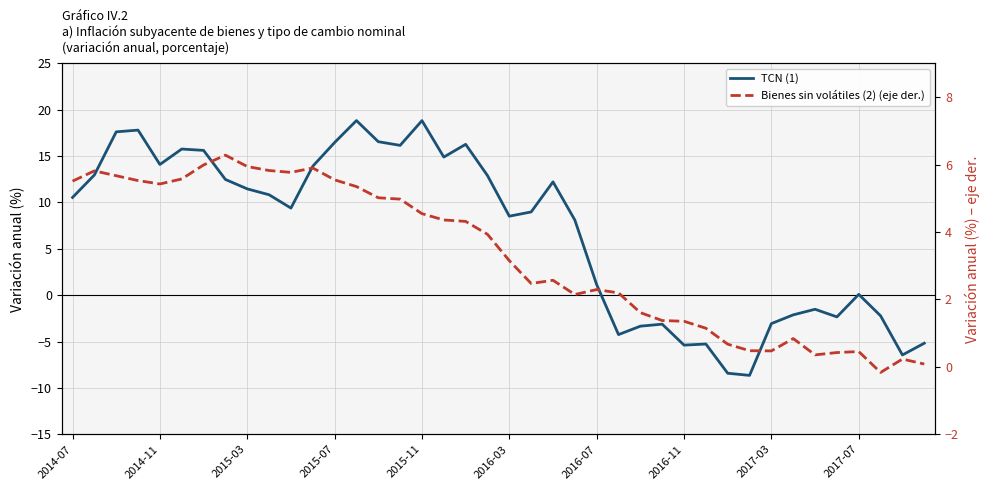

How many data points does each series have?

40